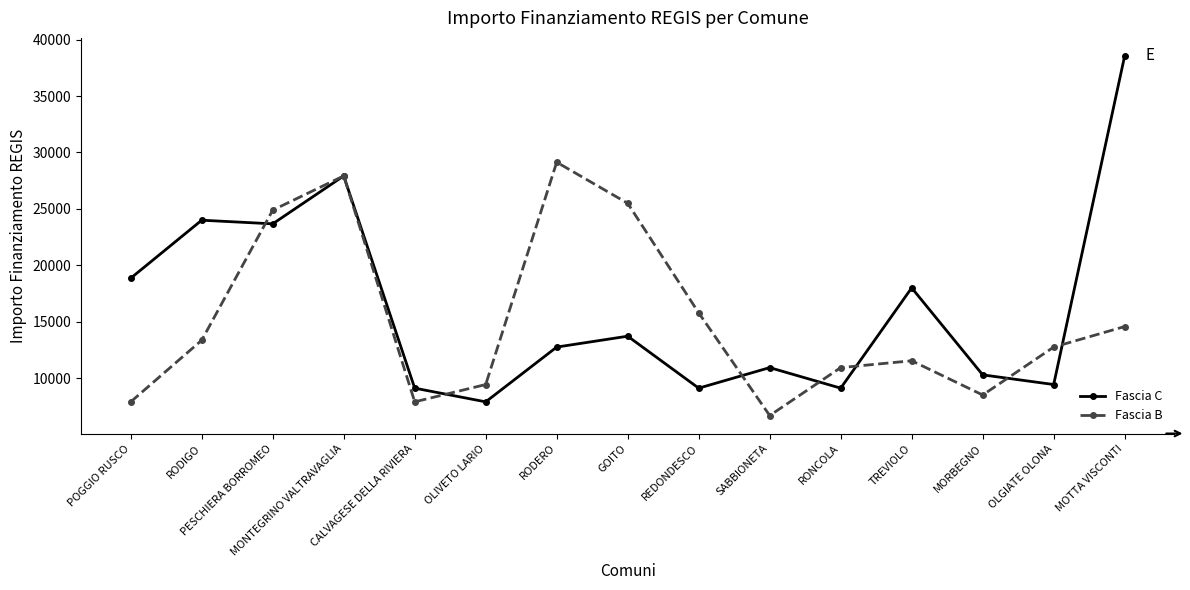

Which series has the widest spread of values?

Fascia C